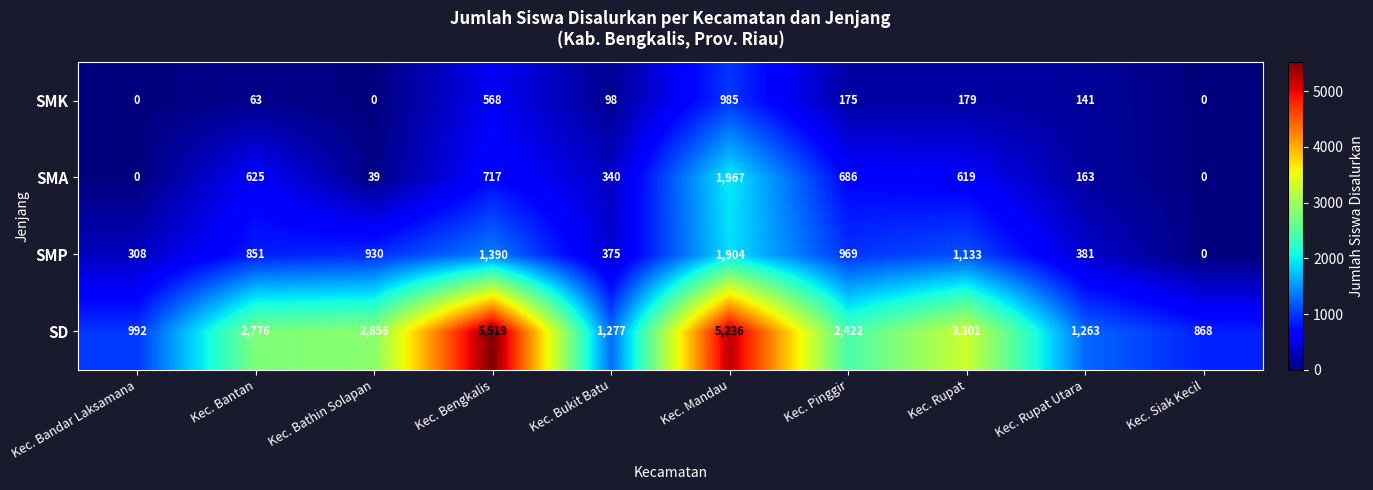

Where is SMA nearest to the value 983?

Kec. Bengkalis